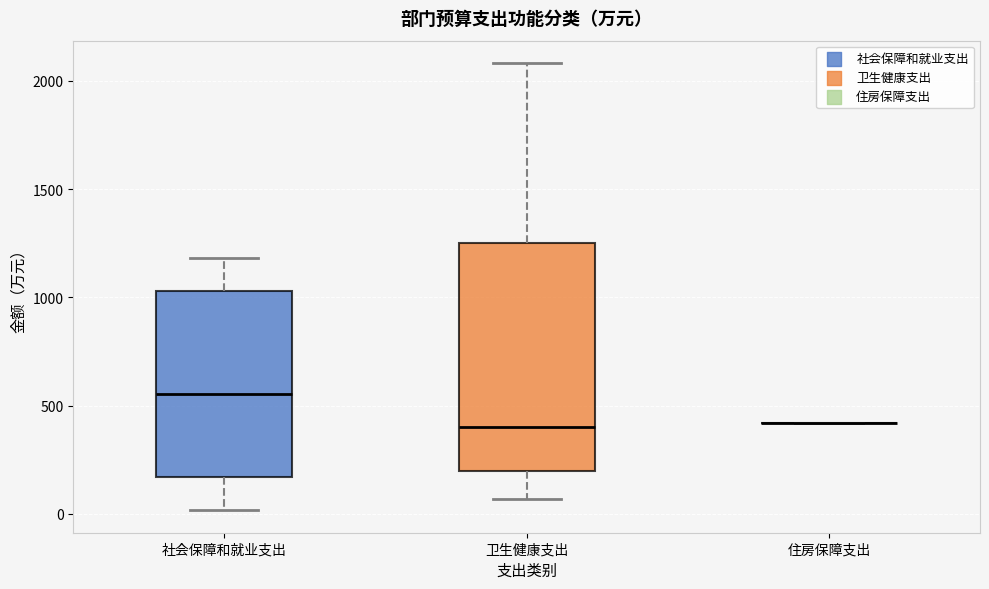

Comparing the boxes themselves (not the whiskers), which one is the tallest?

卫生健康支出